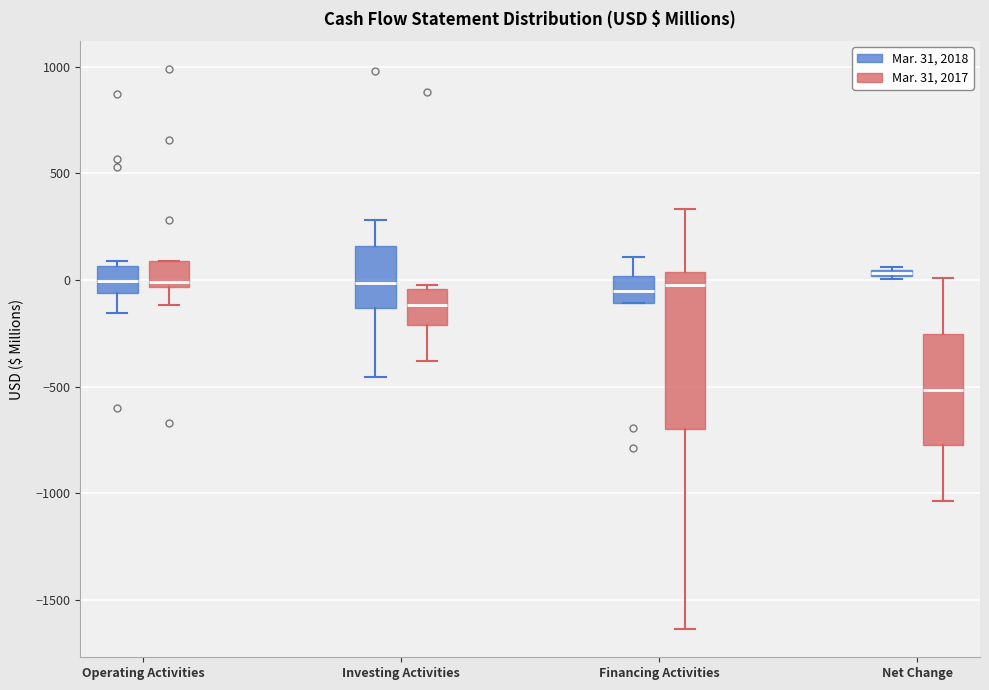

Which box's median line is the lowest?

Net Change (Mar. 31, 2017)